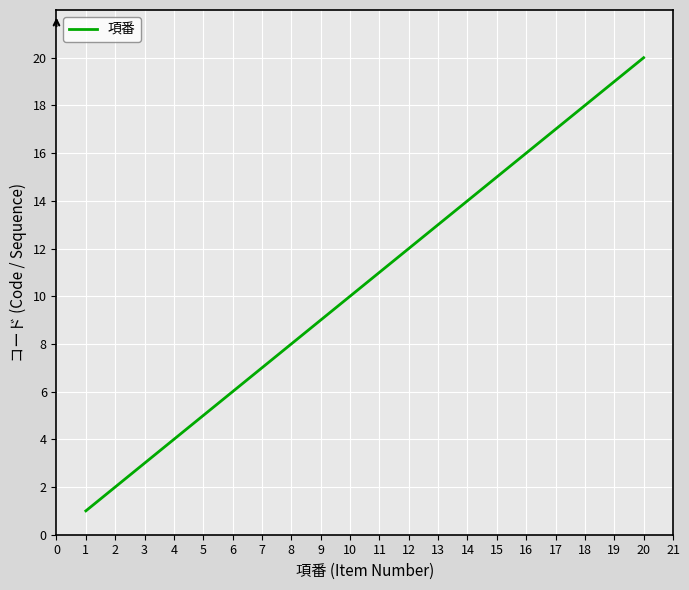

Between 6 and 16, which is larger?

16